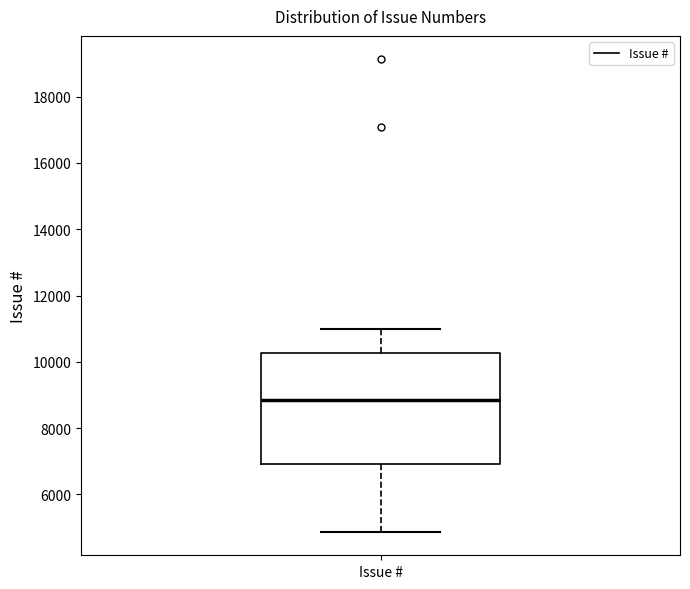

Where does the median line of the box for Issue # sit on the y-axis? The values are not printed on the chart, so give them approximately, as read against the axis.

8800